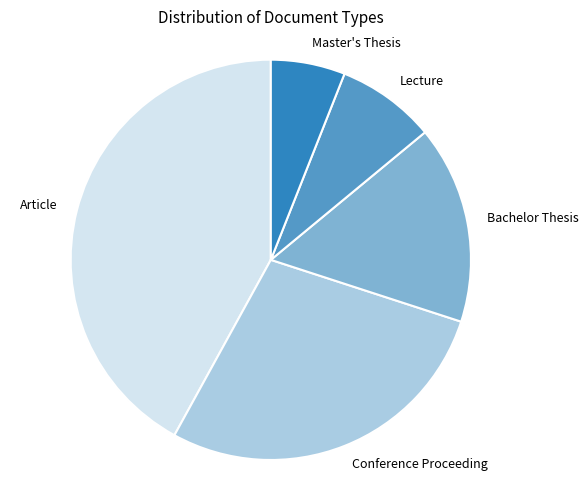

Count the number of slices in the pie.

5